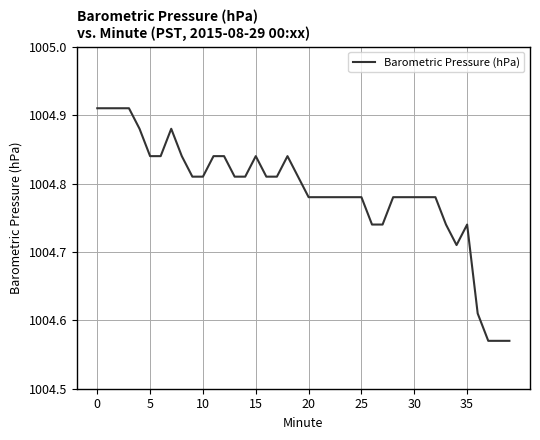

What is the difference between the maximum and minimum values?

0.3